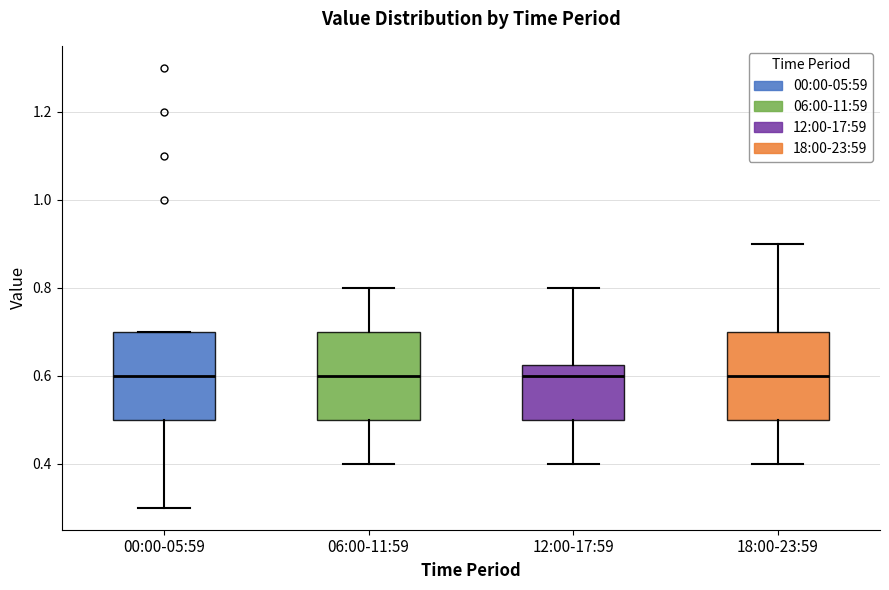

Reading left to right, read every box against the y-axis: the position of its median line, the range the box covers, and the ends of its whiskers. The values are not printed on the chart, so give them approximately, as read against the axis.

00:00-05:59: median 0.60, box 0.50 to 0.70, whiskers 0.30 to 0.70
06:00-11:59: median 0.60, box 0.50 to 0.70, whiskers 0.40 to 0.80
12:00-17:59: median 0.60, box 0.50 to 0.62, whiskers 0.40 to 0.80
18:00-23:59: median 0.60, box 0.50 to 0.70, whiskers 0.40 to 0.90